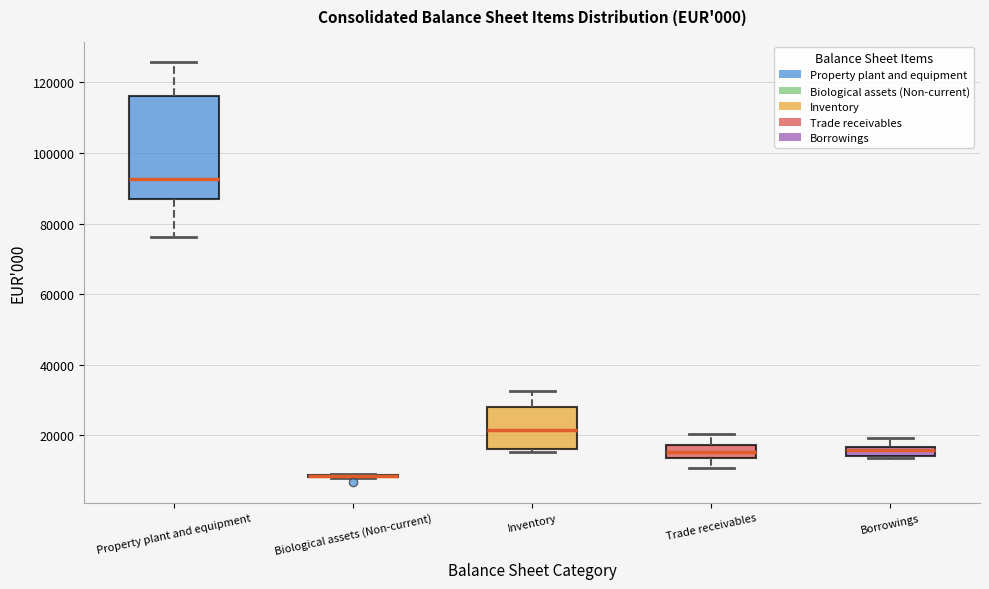

Where does the upper whisker of the box for Trade receivables end on the y-axis? The values are not printed on the chart, so give them approximately, as read against the axis.

20000